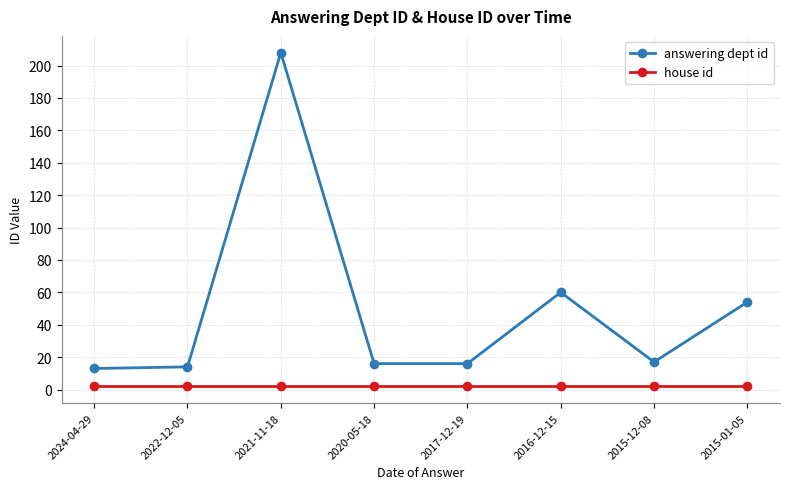

What is the sum of the answering dept id values at 2016-12-15 and 2022-12-05?

74